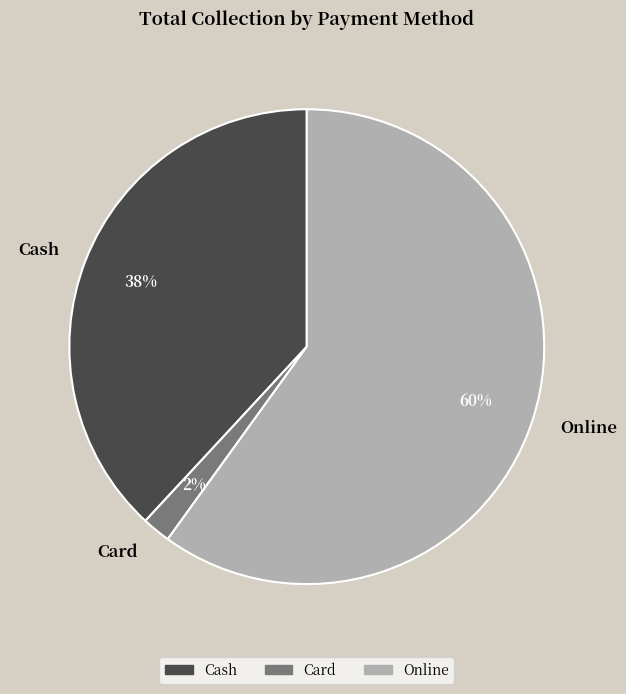

How many segments does this pie chart have?

3